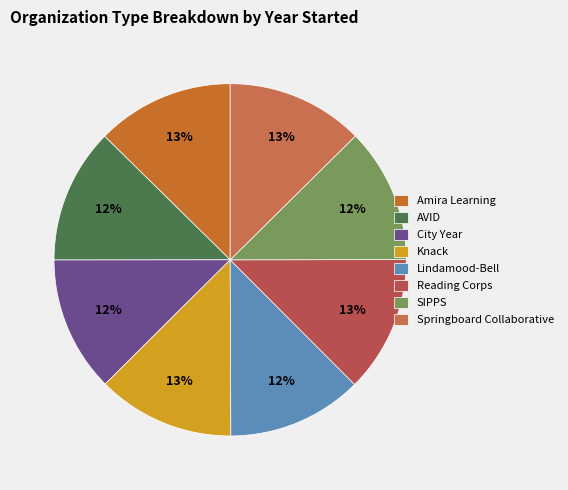

Approximately how many times larger is the value at Knack compared to AVID?

1.0